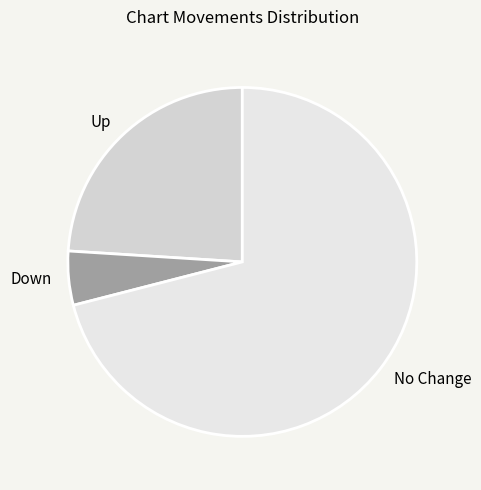

Approximately how many times larger is the value at No Change compared to Down?

14.2